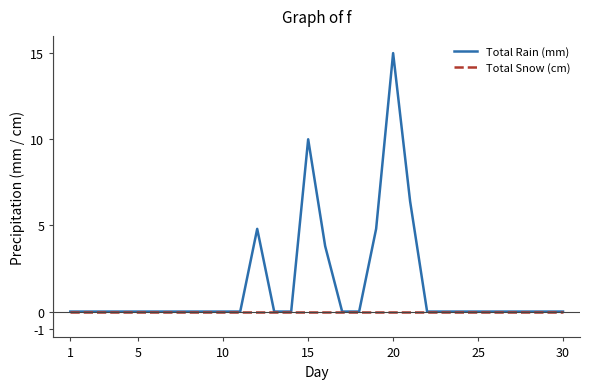

How many lines are shown in the chart?

2